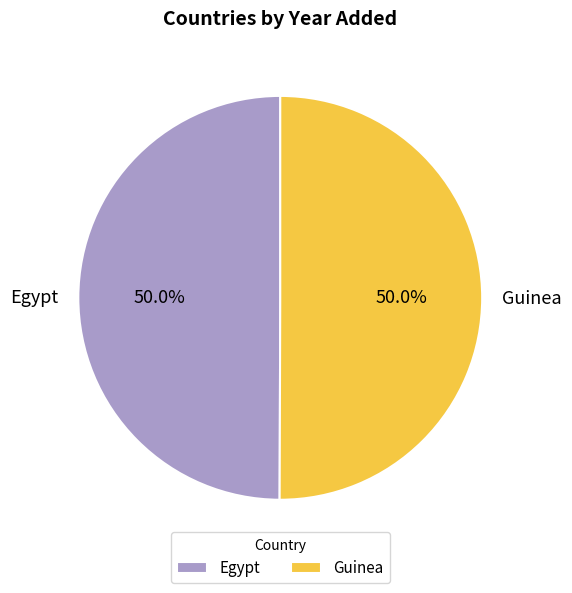

Approximately how many times larger is the value at Egypt compared to Guinea?

1.0